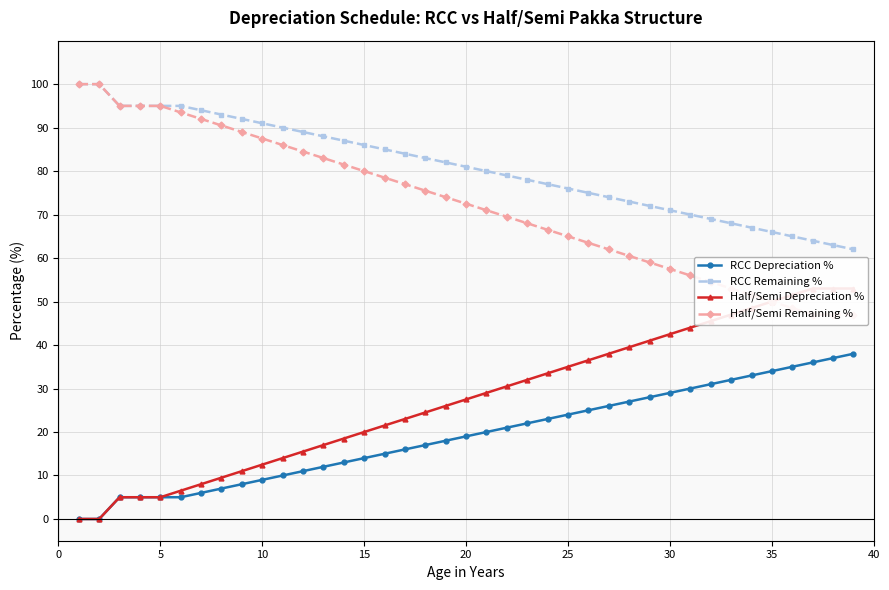

True or false: RCC Depreciation % and RCC Remaining % cross at least once.

False